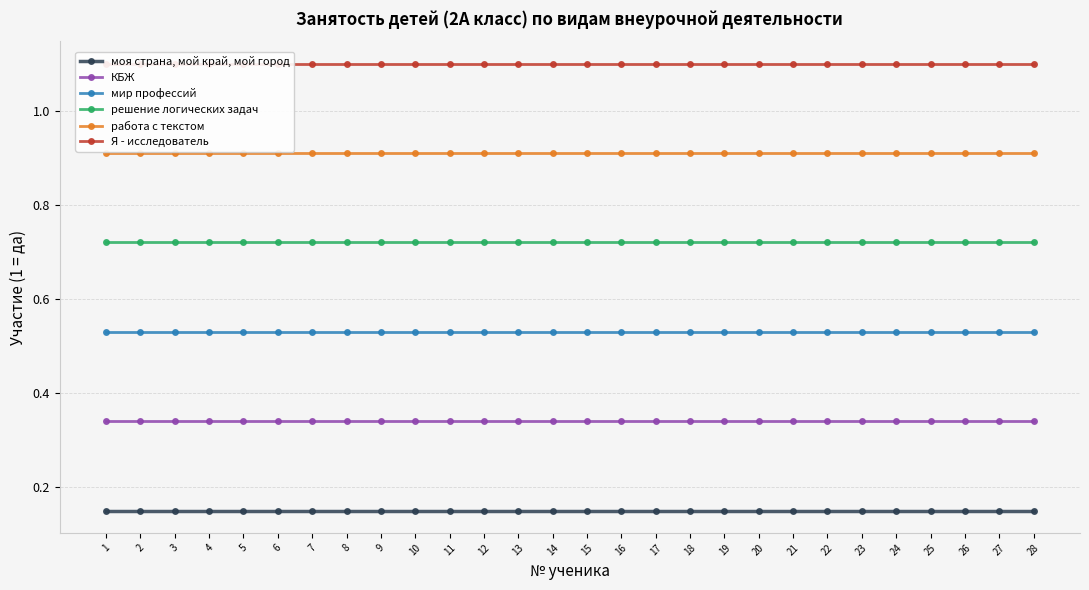

What is the maximum value for решение логических задач?

0.7